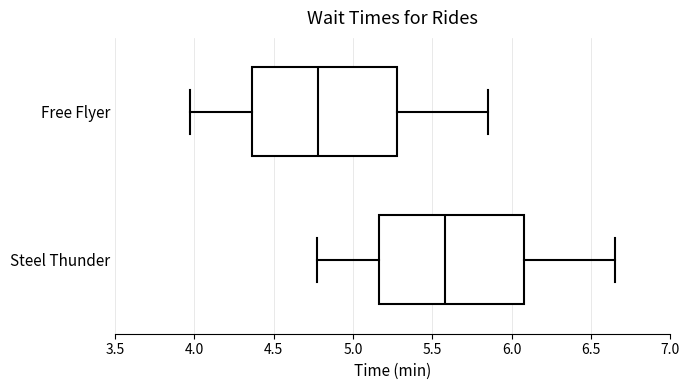

Reading bottom to top, read every box against the x-axis: the position of its median line, the range the box covers, and the ends of its whiskers. The values are not printed on the chart, so give them approximately, as read against the axis.

Steel Thunder: median 5.60, box 5.15 to 6.10, whiskers 4.75 to 6.65
Free Flyer: median 4.80, box 4.35 to 5.30, whiskers 3.95 to 5.85